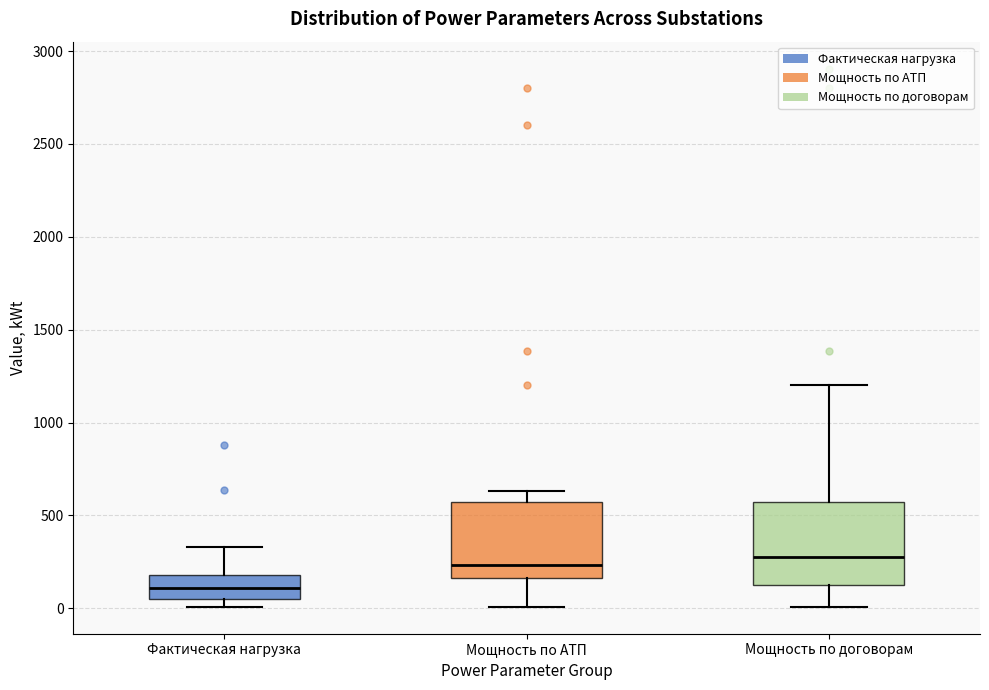

Where is the upper edge of the box for Мощность по АТП on the y-axis? The values are not printed on the chart, so give them approximately, as read against the axis.

550